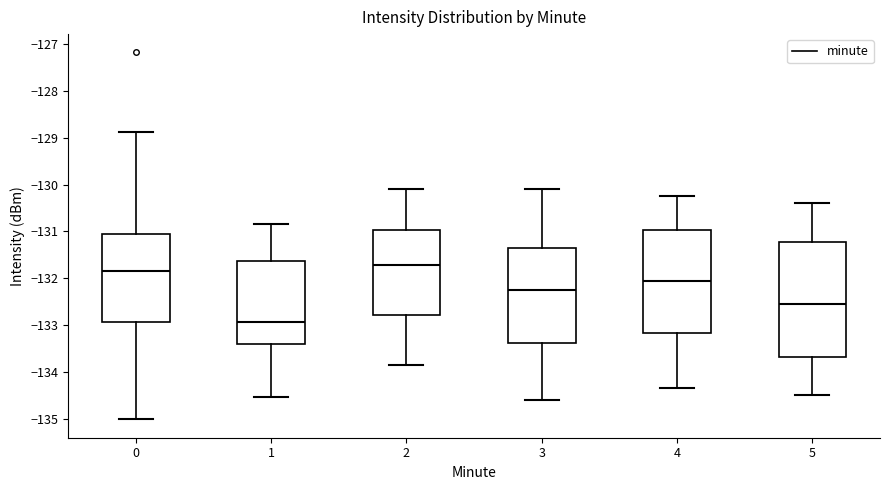

Which box has the lowest median line?

1